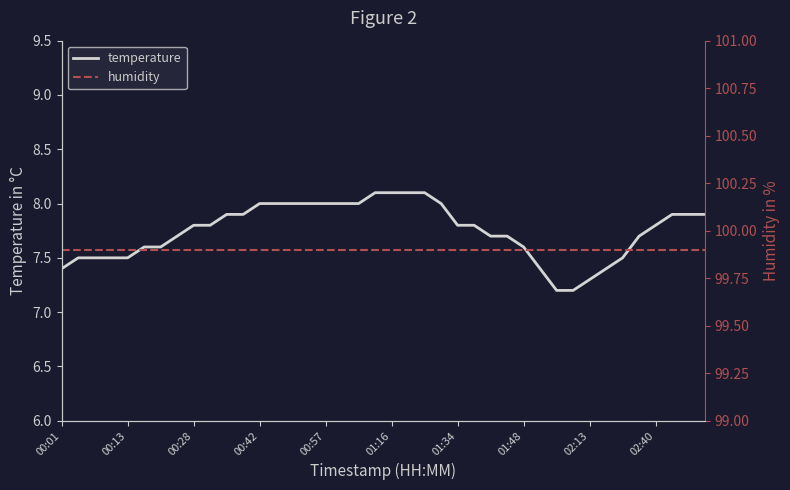

What is the sum of all temperature values?

309.9